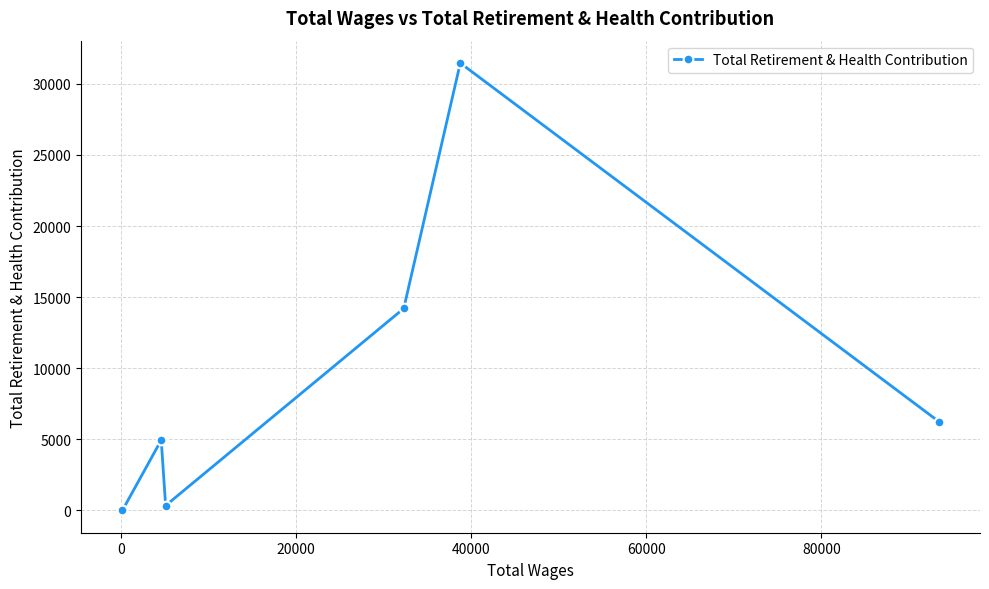

What is the sum of all values?

57200